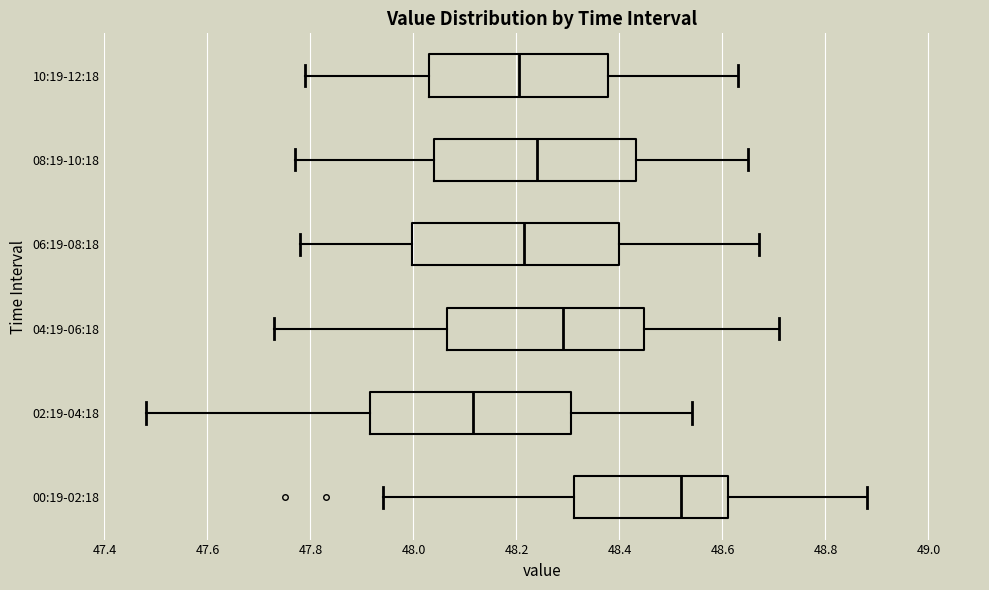

Where does the median line of the box for 06:19-08:18 sit on the x-axis? The values are not printed on the chart, so give them approximately, as read against the axis.

48.22